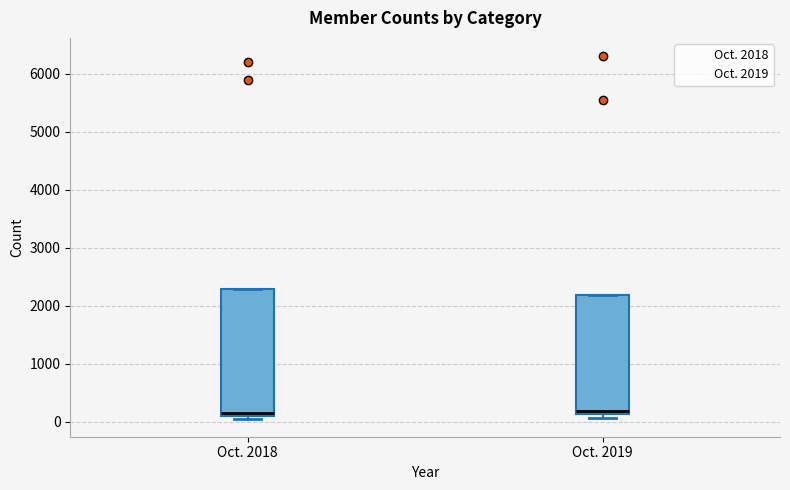

Where is the lower edge of the box for Oct. 2018 on the y-axis? The values are not printed on the chart, so give them approximately, as read against the axis.

100